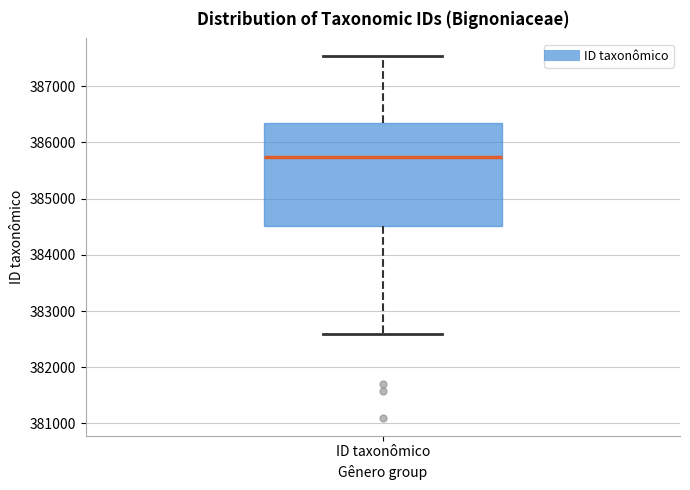

Read this box plot against the y-axis: the position of the median line, the range covered by the box, and the ends of both whiskers. The values are not printed on the chart, so give them approximately, as read against the axis.

median 385700, box 384500 to 386300, whiskers 382600 to 387500